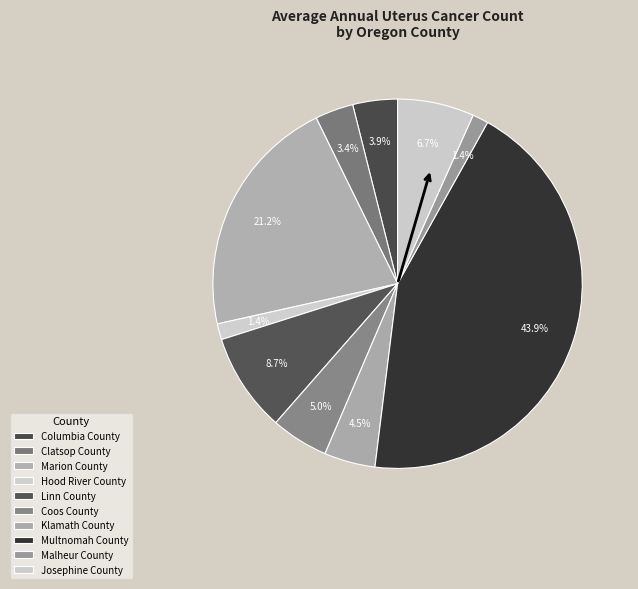

What is the change in value from Hood River County to Coos County?

+13